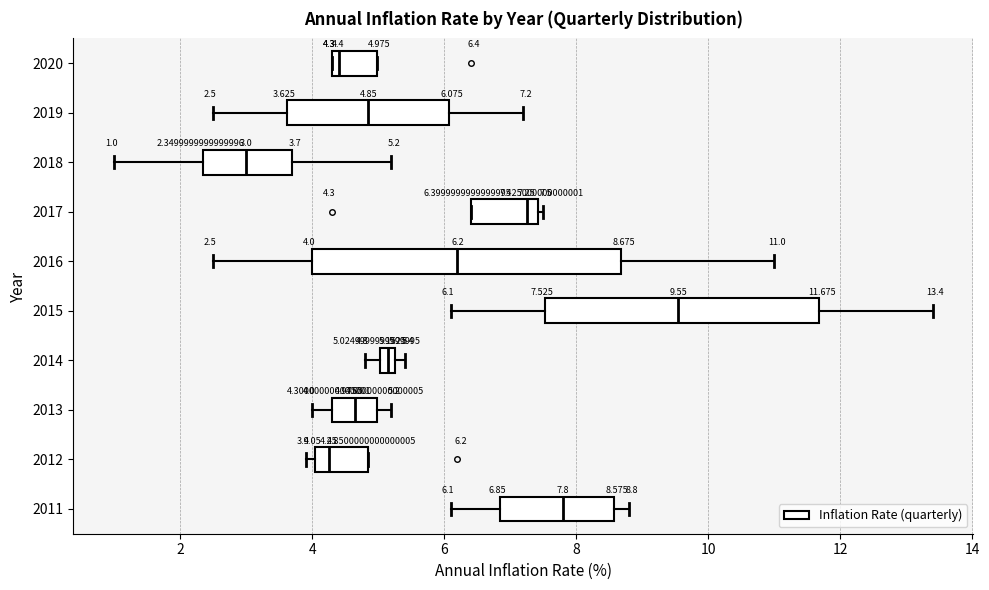

Which box is the widest, from its left edge to its right edge?

2016